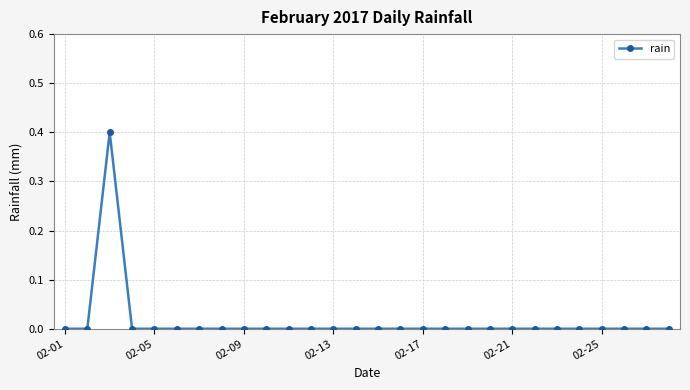

Does the chart display data point markers on the line(s)?

Yes